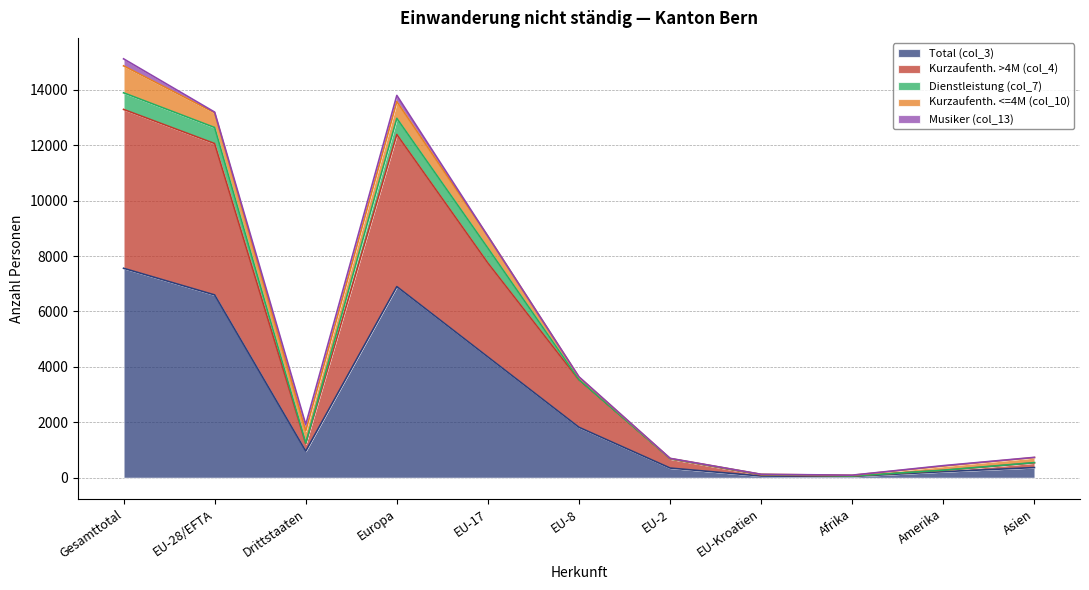

Reading right to left, what are all the values shown in this chart?

Total (col_3): 368	219	47	62	350	1820	4357	6897	961	6596	7557
Kurzaufenth. >4M (col_4): 169	48	16	37	330	1701	3389	5488	271	5461	5732
Dienstleistung (col_7): 10	6	1	16	6	18	538	582	20	579	599
Kurzaufenth. <=4M (col_10): 181	149	25	7	7	87	428	604	442	531	973
Musiker (col_13): 8	16	5	2	7	14	2	223	228	25	253